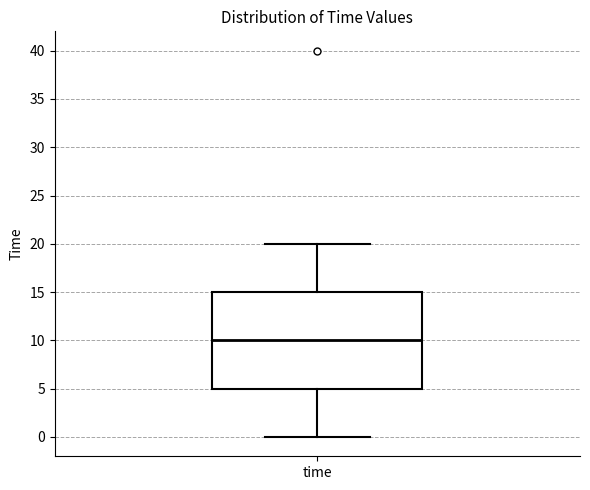

Where is the upper edge of the box for time on the y-axis? The values are not printed on the chart, so give them approximately, as read against the axis.

15